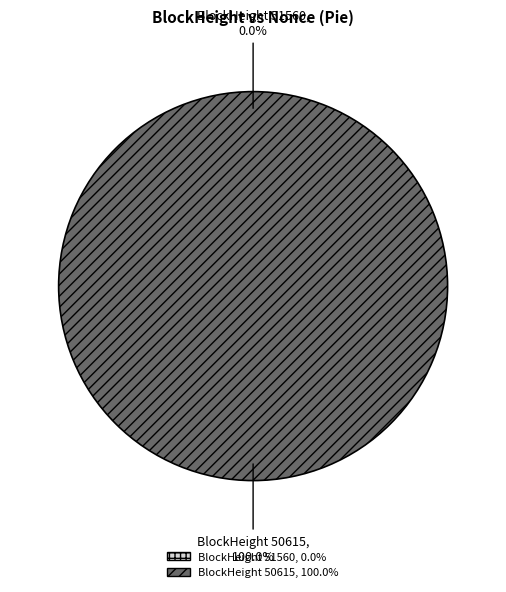

To the nearest percent, what is the average slice percentage?

50%